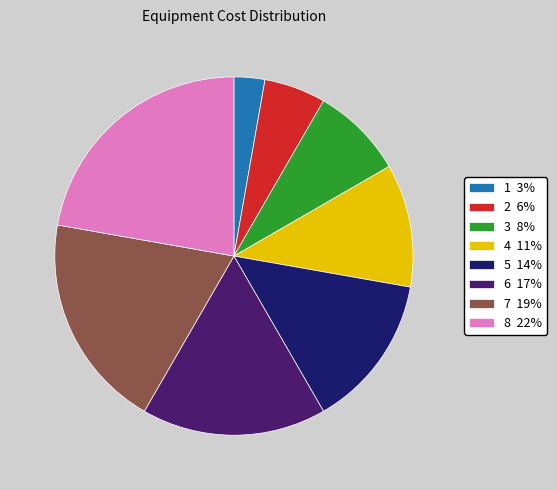

Rank the categories by value from highest to lowest.

8, 7, 6, 5, 4, 3, 2, 1